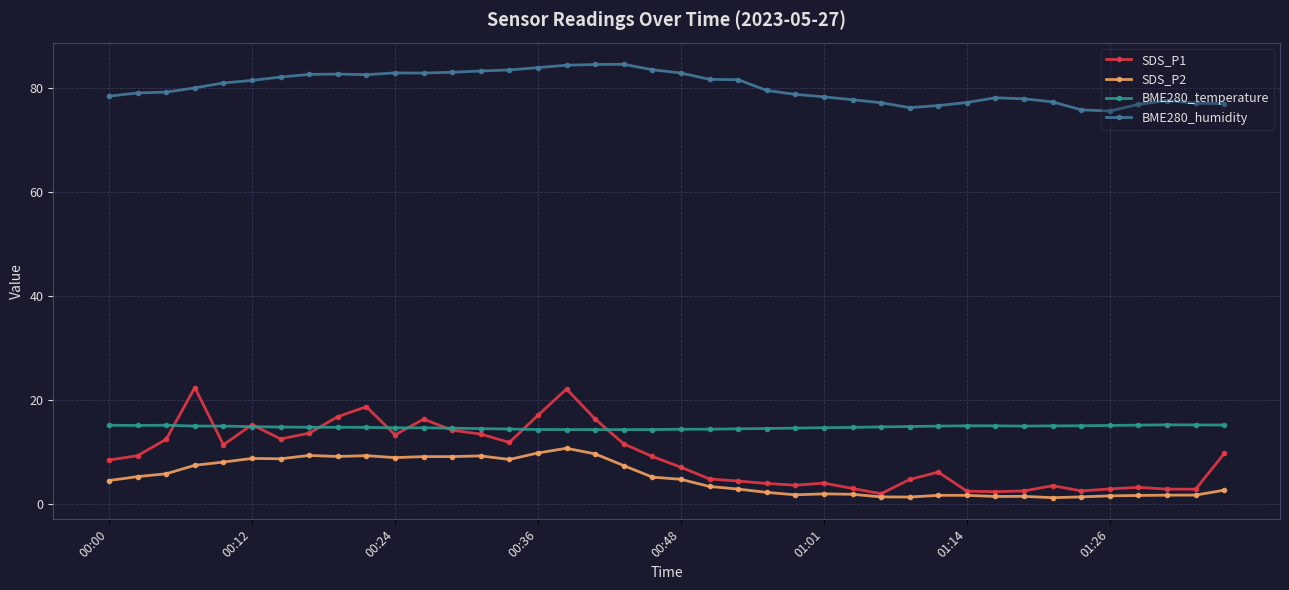

Which series has the widest spread of values?

SDS_P1